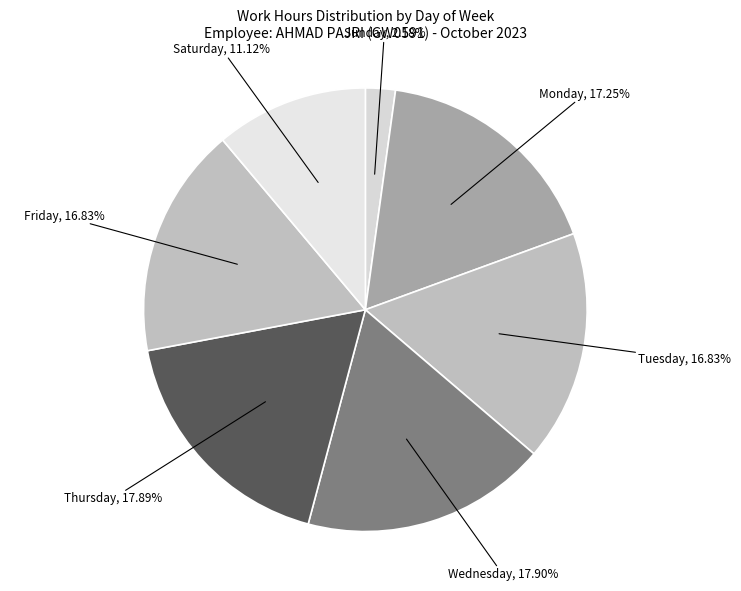

Approximately how many times larger is the value at Saturday compared to Thursday?

0.6